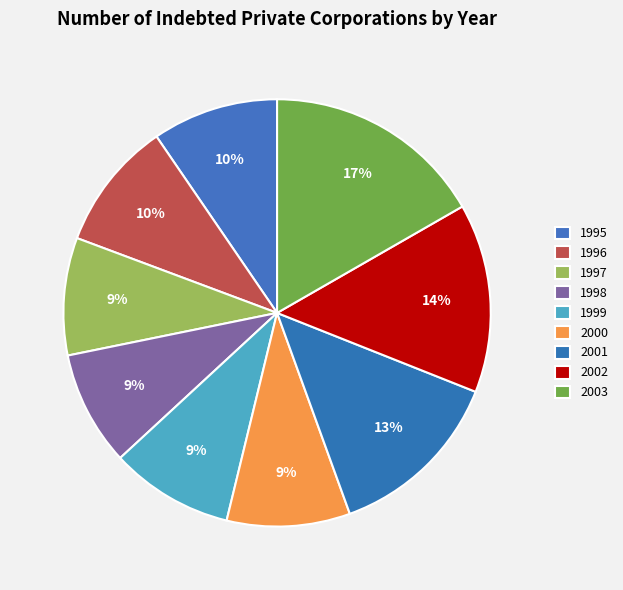

What is the largest slice in the pie chart?

2003